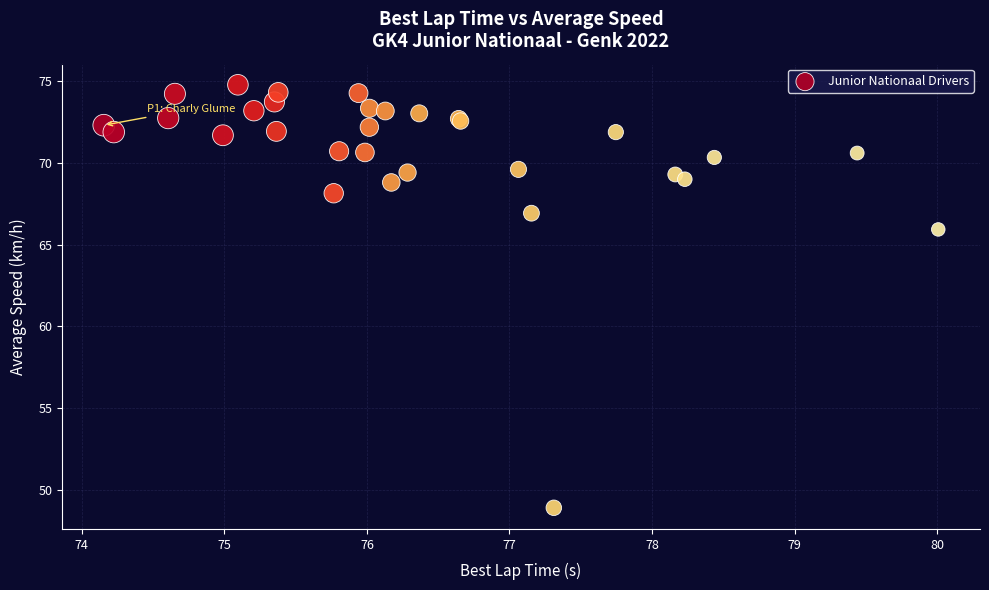

What Y value in the scatter plot is closest to 61?

65.9